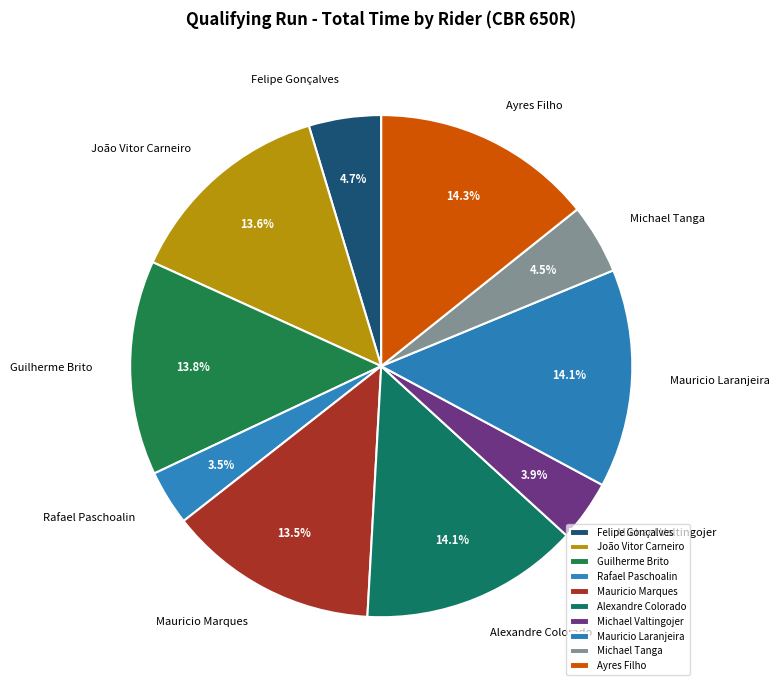

Do Guilherme Brito and Ayres Filho together represent more than half of the pie?

No